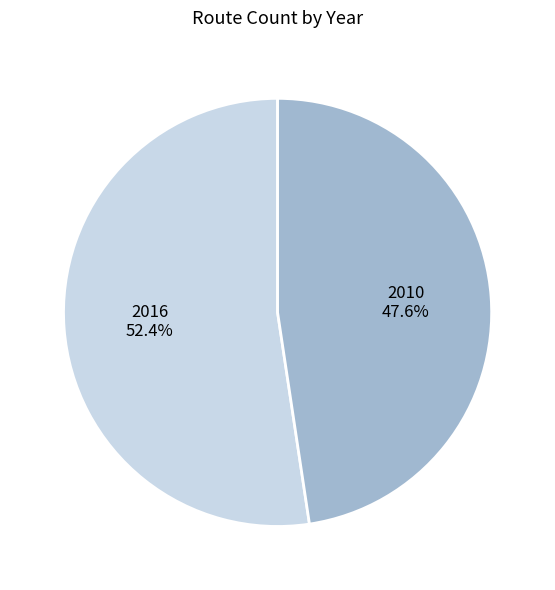

The 2010 slice represents 62% of the pie. True or false?

False